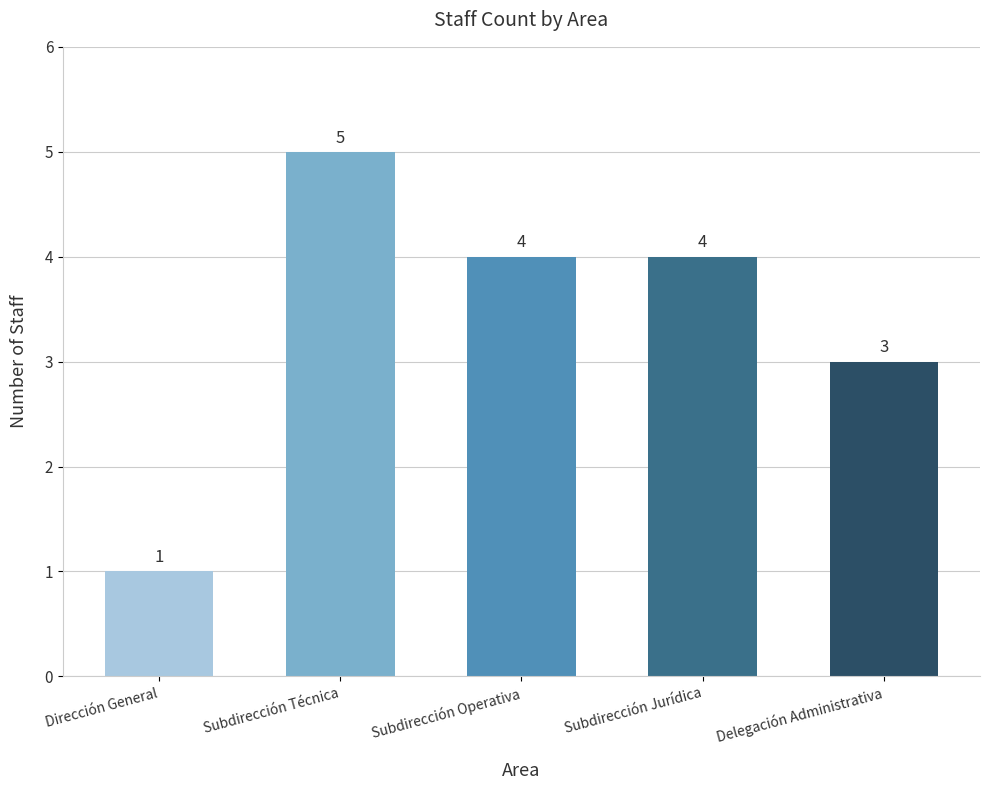

What is the value of the 3rd bar from the left?

4